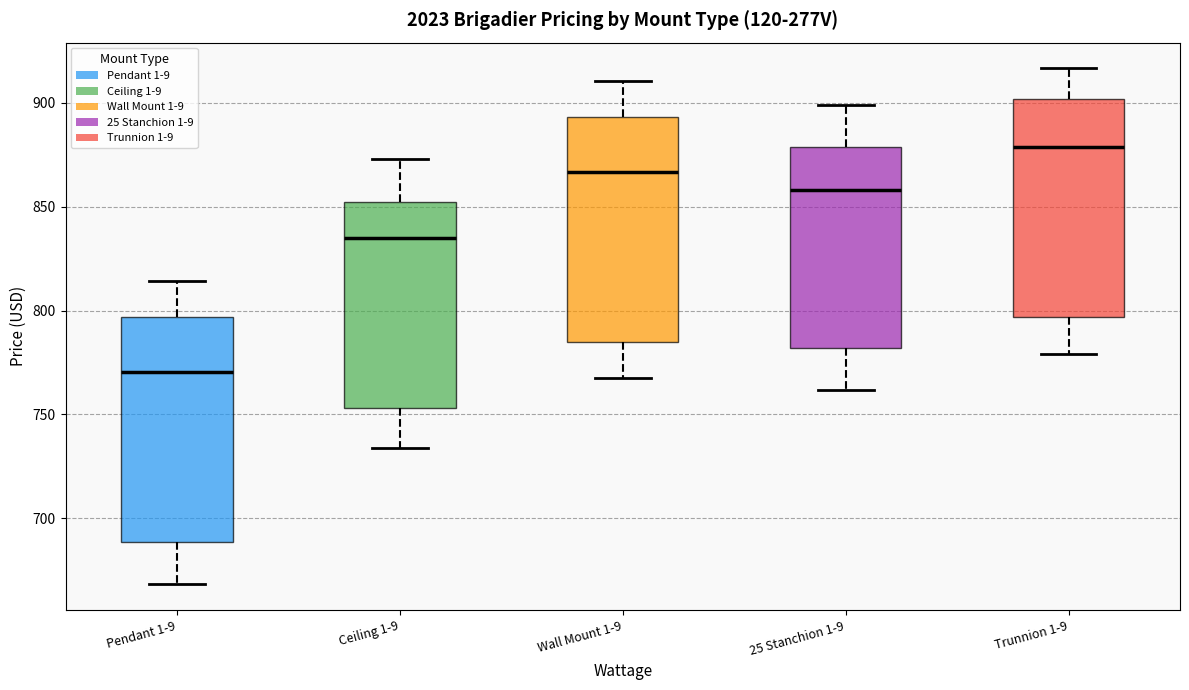

Which box has the lowest median line?

Pendant 1-9